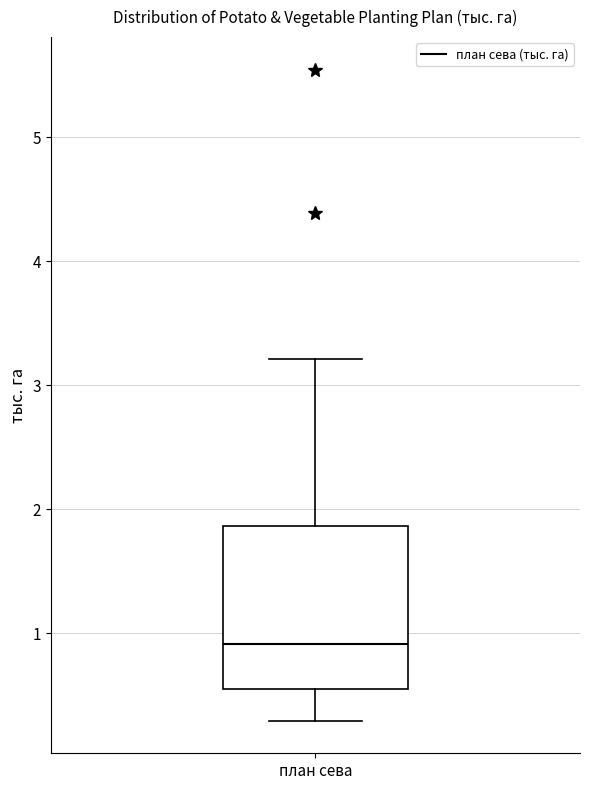

Read this box plot against the y-axis: the position of the median line, the range covered by the box, and the ends of both whiskers. The values are not printed on the chart, so give them approximately, as read against the axis.

median 0.9, box 0.6 to 1.9, whiskers 0.3 to 3.2